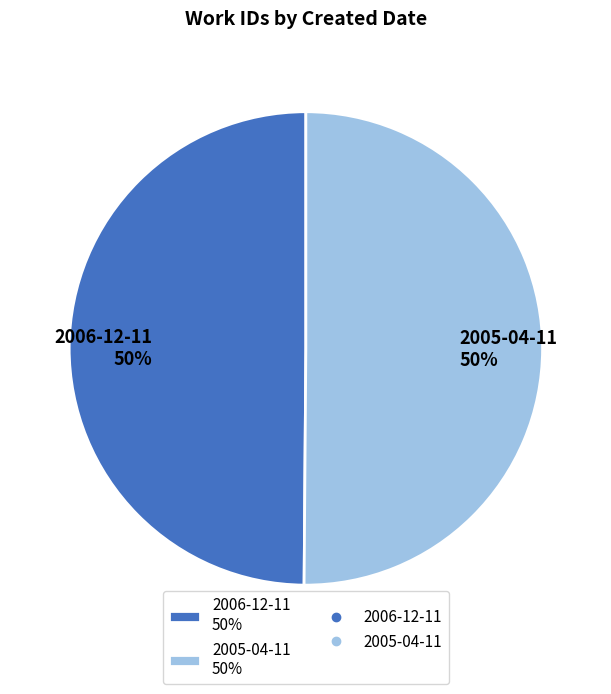

To the nearest percent, what is the average slice percentage?

50%